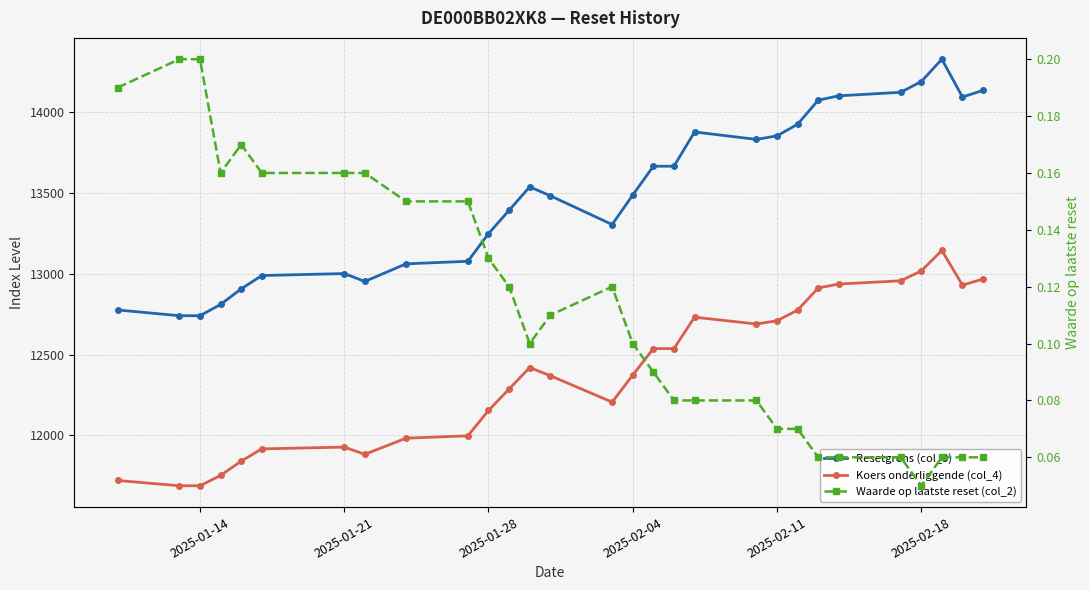

Reading left to right, list all the values displayed in this chart.

Resetgrens (col_3): 12775.8	12740.1	12740.1	12809.8	12906.3	12988.8	13000.9	12952.1	13061.0	13076.8	13248.1	13392.3	13537.4	13482.1	13304.3	13486.4	13665.0	13665.0	13876.8	13830.9	13852.6	13924.5	14073.5	14100.6	14122.0	14188.4	14326.9	14093.0	14134.1
Koers onderliggende (col_4): 11720.9	11688.2	11688.2	11752.1	11840.6	11916.3	11927.4	11882.7	11982.6	11997.1	12154.2	12286.5	12419.6	12368.9	12205.8	12372.8	12536.7	12536.7	12731.0	12688.9	12708.8	12774.8	12911.5	12936.3	12956.0	13016.9	13143.9	12929.4	12967.1
Waarde op laatste reset (col_2): 0.2	0.2	0.2	0.2	0.2	0.2	0.2	0.2	0.1	0.1	0.1	0.1	0.1	0.1	0.1	0.1	0.1	0.1	0.1	0.1	0.1	0.1	0.1	0.1	0.1	0.1	0.1	0.1	0.1